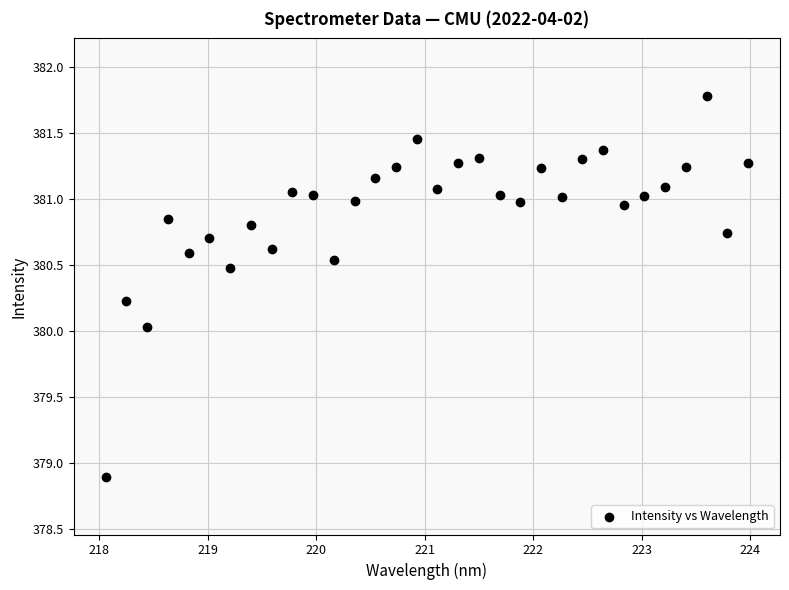

What is the range of X values (max minus min)?

5.9